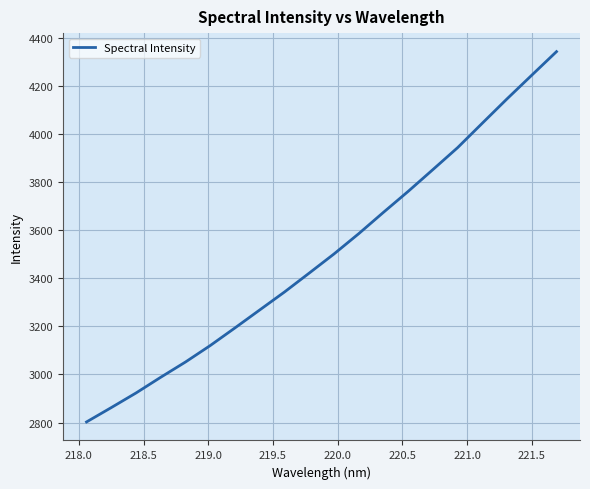

What is the maximum value shown in the chart?

4343.3